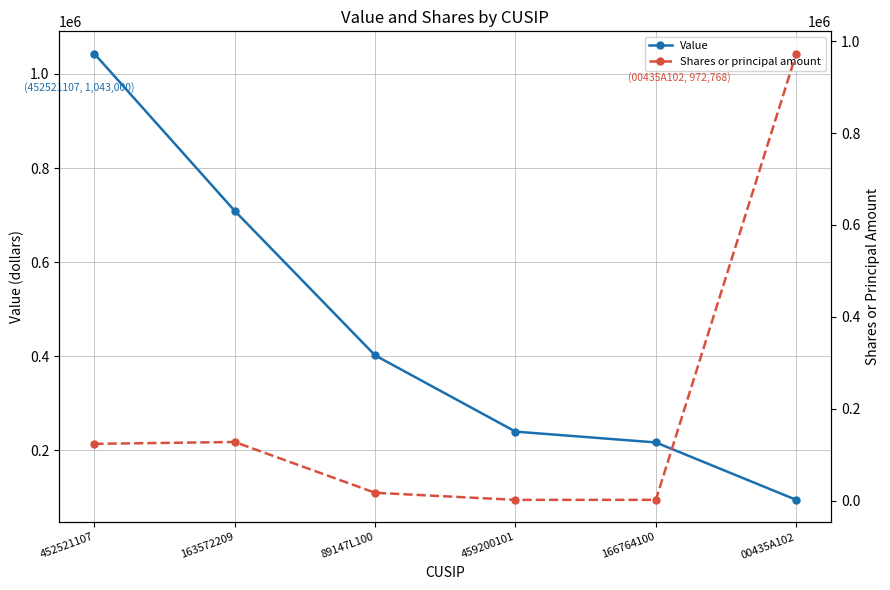

Where is the first local minimum for Shares or principal amount?

459200101